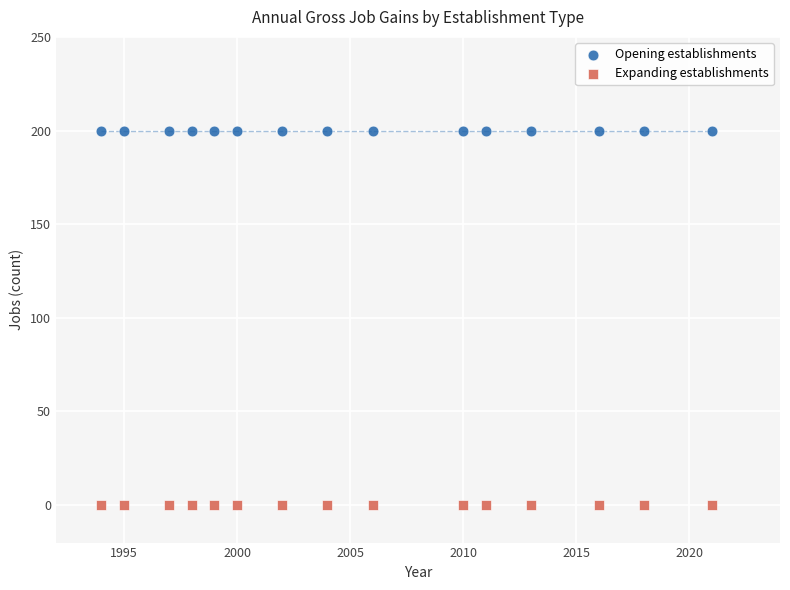

Which series reaches the minimum Y coordinate?

Expanding establishments